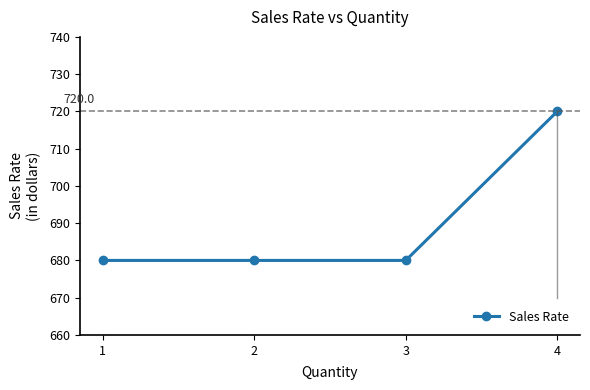

What is the maximum value shown in the chart?

720